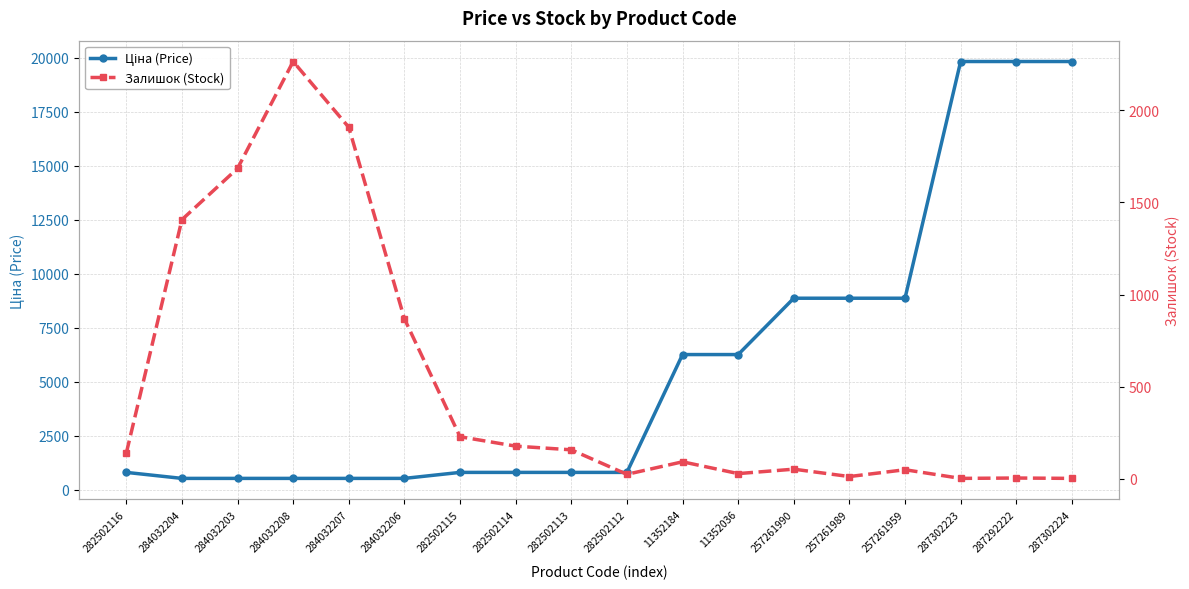

What position from the right is 284032206?

13